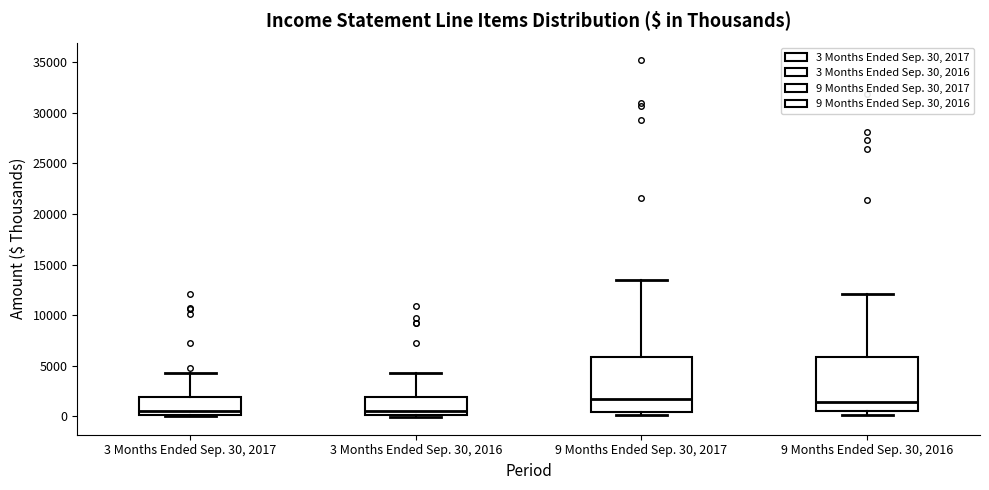

Where does the median line of the box for 3 Months Ended Sep. 30, 2017 sit on the y-axis? The values are not printed on the chart, so give them approximately, as read against the axis.

500